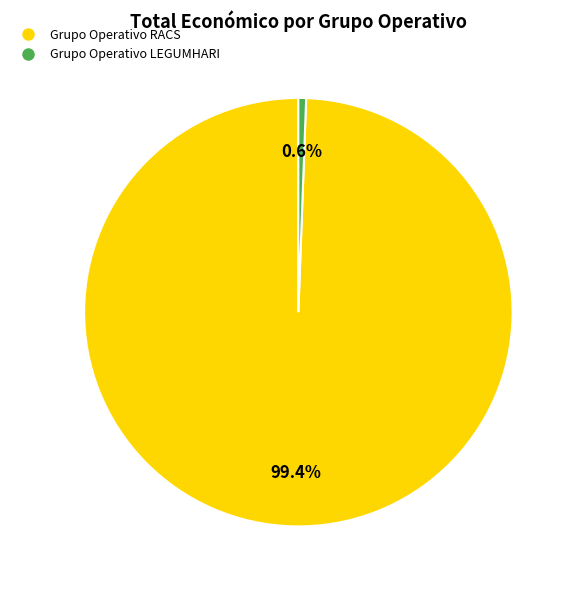

To the nearest percent, what percentage of the pie is Grupo Operativo LEGUMHARI?

1%